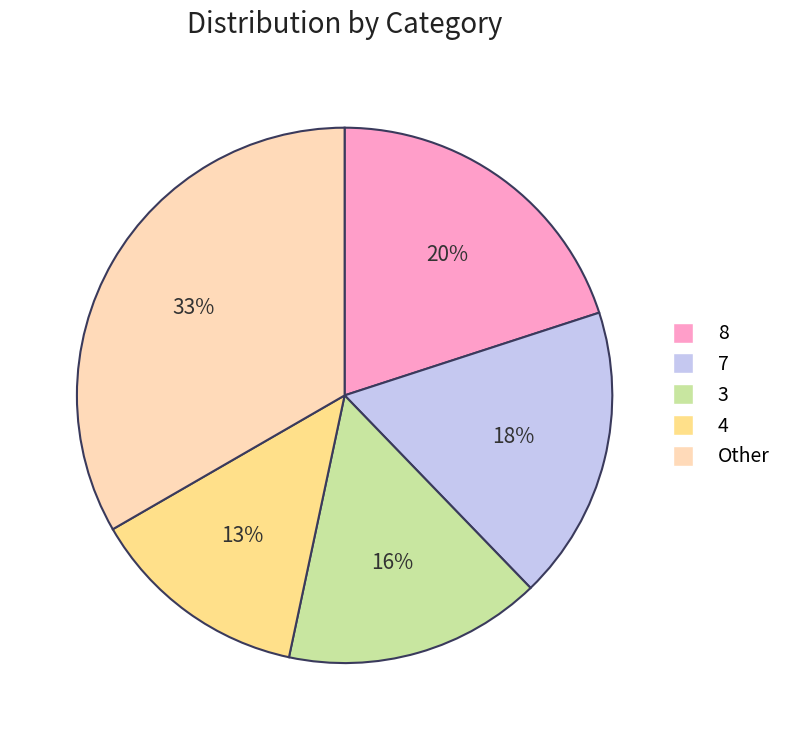

Which slice is the largest?

Other